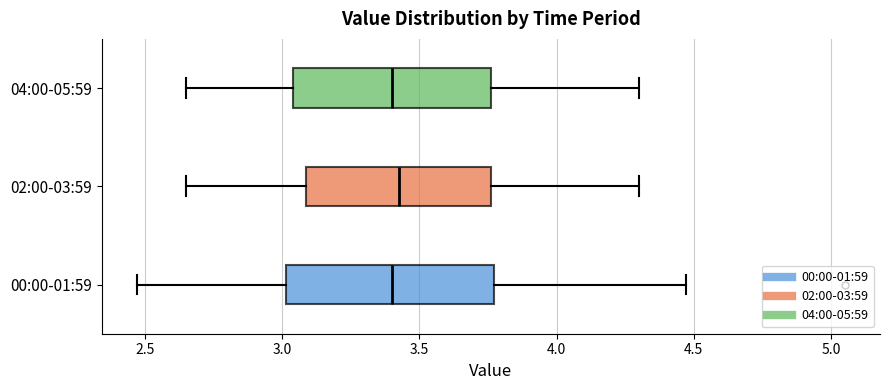

Reading bottom to top, transcribe this box plot: for each box, give where its median line is, the range the box spans, and where its two whiskers end, as read against the x-axis. The values are not printed on the chart, so give them approximately, as read against the axis.

00:00-01:59: median 3.40, box 3.00 to 3.75, whiskers 2.45 to 4.45
02:00-03:59: median 3.45, box 3.10 to 3.75, whiskers 2.65 to 4.30
04:00-05:59: median 3.40, box 3.05 to 3.75, whiskers 2.65 to 4.30